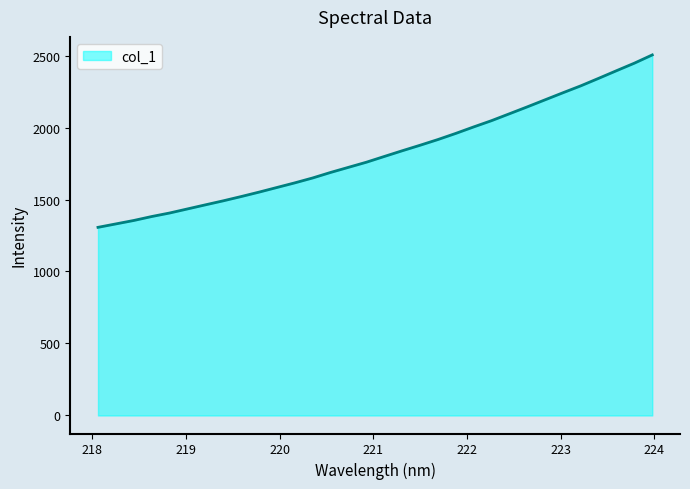

How many series are shown in this chart?

1